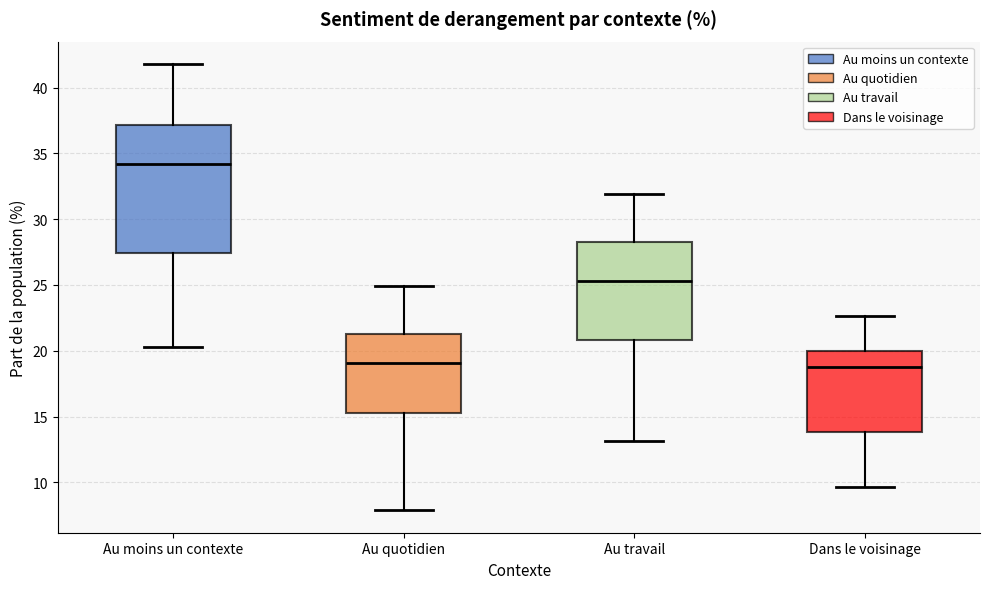

Reading left to right, read every box against the y-axis: the position of its median line, the range the box covers, and the ends of its whiskers. The values are not printed on the chart, so give them approximately, as read against the axis.

Au moins un contexte: median 34.0, box 27.5 to 37.0, whiskers 20.5 to 42.0
Au quotidien: median 19.0, box 15.5 to 21.5, whiskers 8.0 to 25.0
Au travail: median 25.5, box 21.0 to 28.0, whiskers 13.0 to 32.0
Dans le voisinage: median 19.0, box 14.0 to 20.0, whiskers 9.5 to 22.5